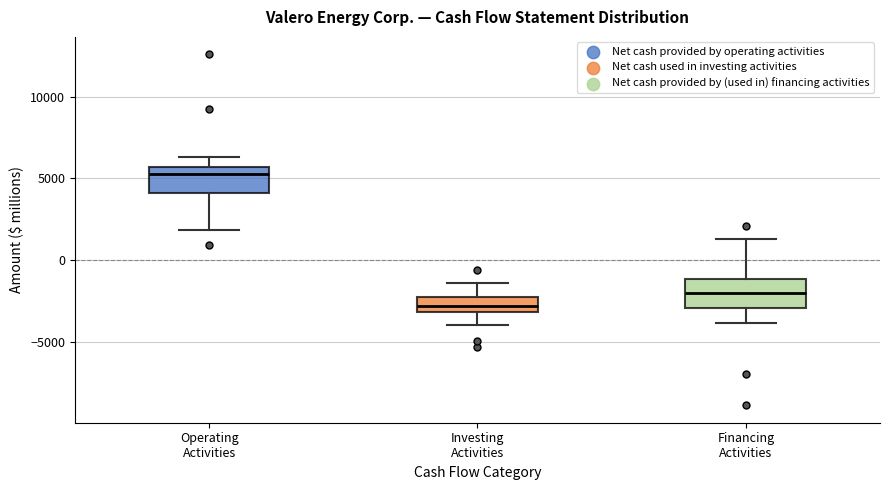

Reading left to right, transcribe this box plot: for each box, give where its median line is, the range the box spans, and where its two whiskers end, as read against the y-axis. The values are not printed on the chart, so give them approximately, as read against the axis.

Operating Activities: median 5500 (just below the box's upper edge), box 4000 to 5500, whiskers 2000 to 6500
Investing Activities: median -3000 (inside the box), box -3000 to -2500, whiskers -4000 to -1500
Financing Activities: median -2000, box -3000 to -1000, whiskers -4000 to 1500